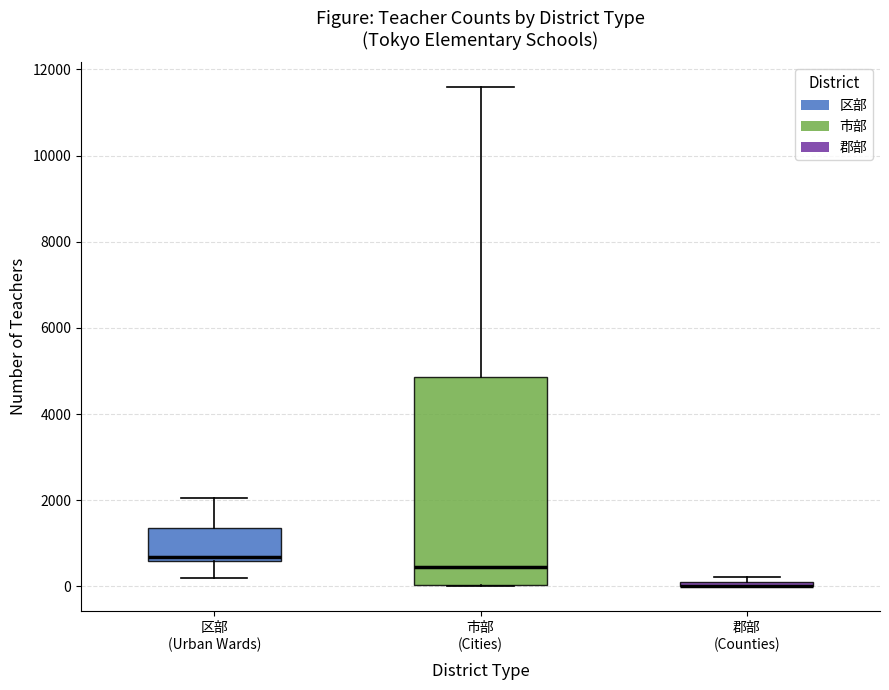

Which box is the tallest, from its lower edge to its upper edge?

市部 (Cities)